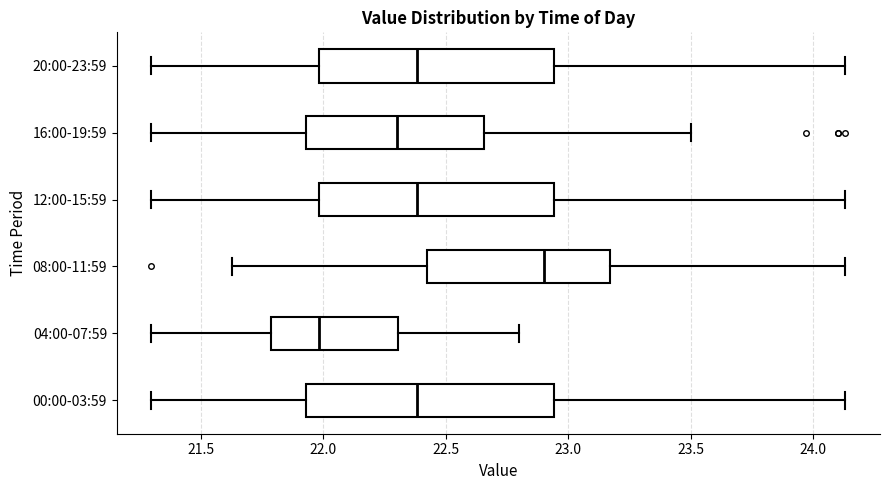

Where does the left whisker of the box for 12:00-15:59 end on the x-axis? The values are not printed on the chart, so give them approximately, as read against the axis.

21.30